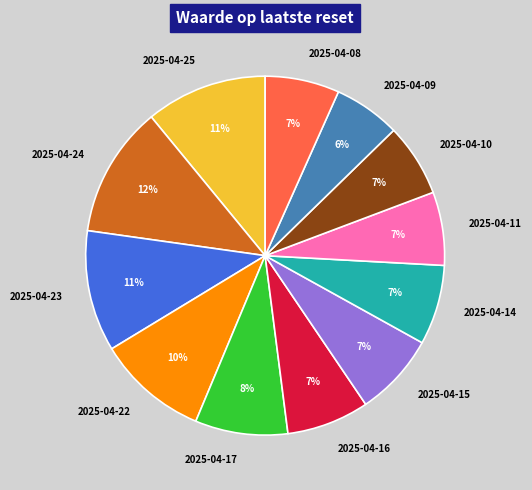

Approximately how many times larger is the value at 2025-04-09 compared to 2025-04-24?

0.5